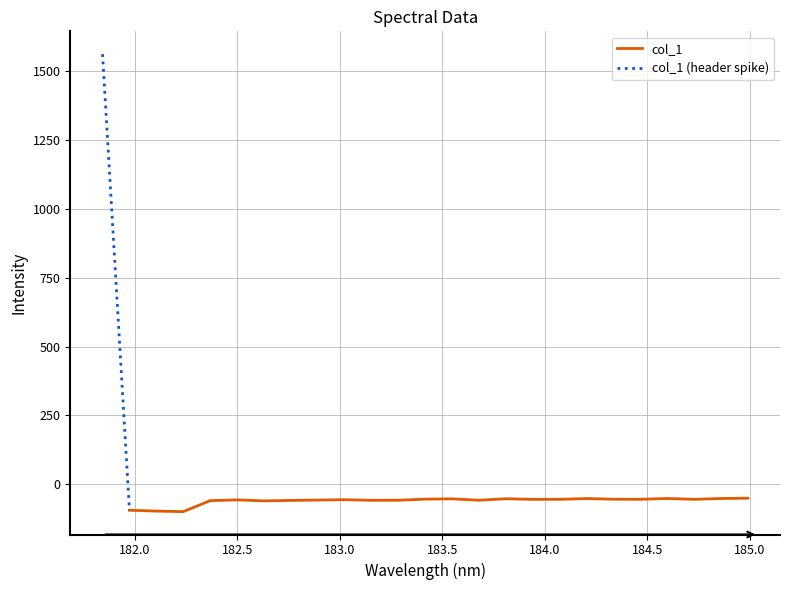

Rank the categories by value from lowest to highest.

182.2359681898, 182.1045947288, 181.9732053322, 182.6299929592, 182.3673257152, 182.7613026778, 183.15513622, 183.6800245112, 183.2863821962, 182.8925964608, 182.498667305, 183.0238743082, 183.9423730432, 184.46687888, 184.0735234058, 184.7290361848, 184.3357763242, 183.4176122368, 183.5488263418, 183.811206745, 184.2046578328, 184.8600909338, 184.5979655002, 184.9911297472, 181.8418